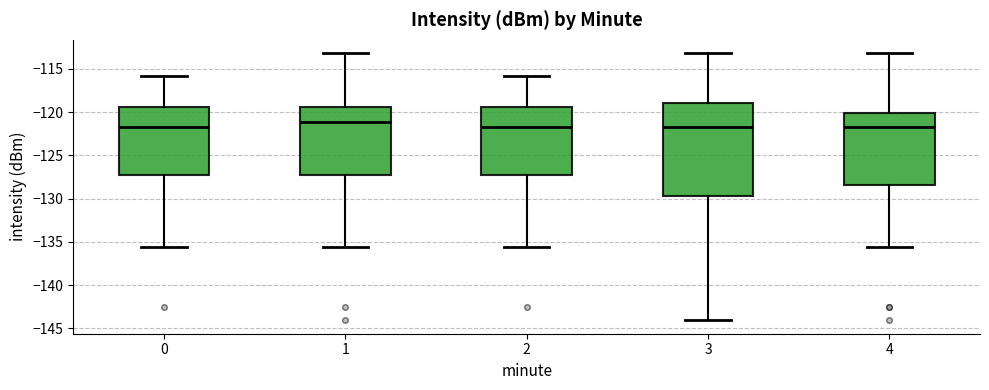

Reading left to right, read every box against the y-axis: the position of its median line, the range the box covers, and the ends of its whiskers. The values are not printed on the chart, so give them approximately, as read against the axis.

0: median -121.5, box -127.5 to -119.5, whiskers -135.5 to -116.0
1: median -121.0, box -127.5 to -119.5, whiskers -135.5 to -113.0
2: median -121.5, box -127.5 to -119.5, whiskers -135.5 to -116.0
3: median -122.0, box -129.5 to -119.0, whiskers -144.0 to -113.0
4: median -122.0, box -128.5 to -120.0, whiskers -135.5 to -113.0